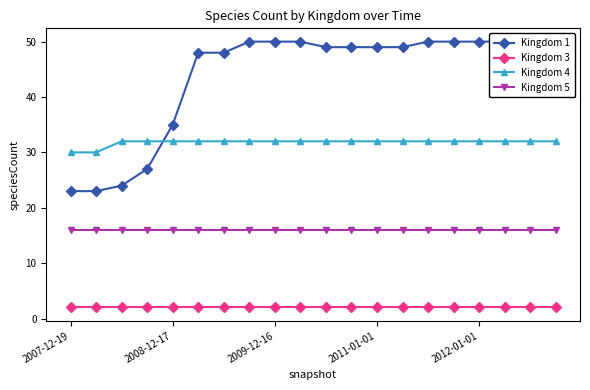

Is it true that Kingdom 3 equals 1 at 11?

False